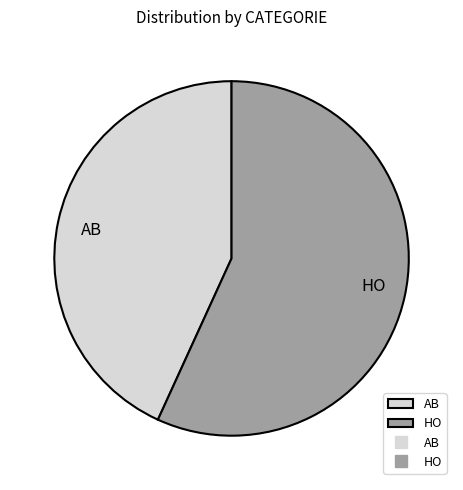

Is it true that AB is 52% of the pie?

False